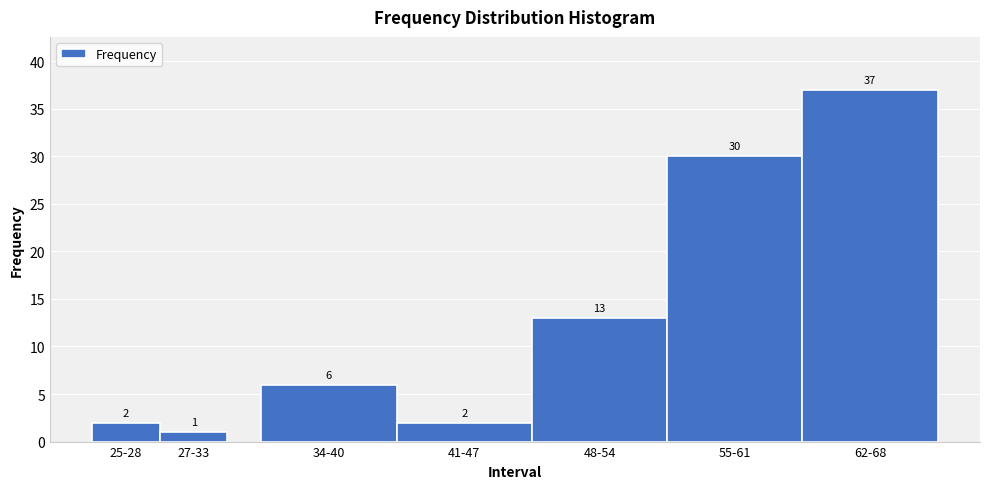

Reading left to right, what are all the values shown in this chart?

2	1	6	2	13	30	37